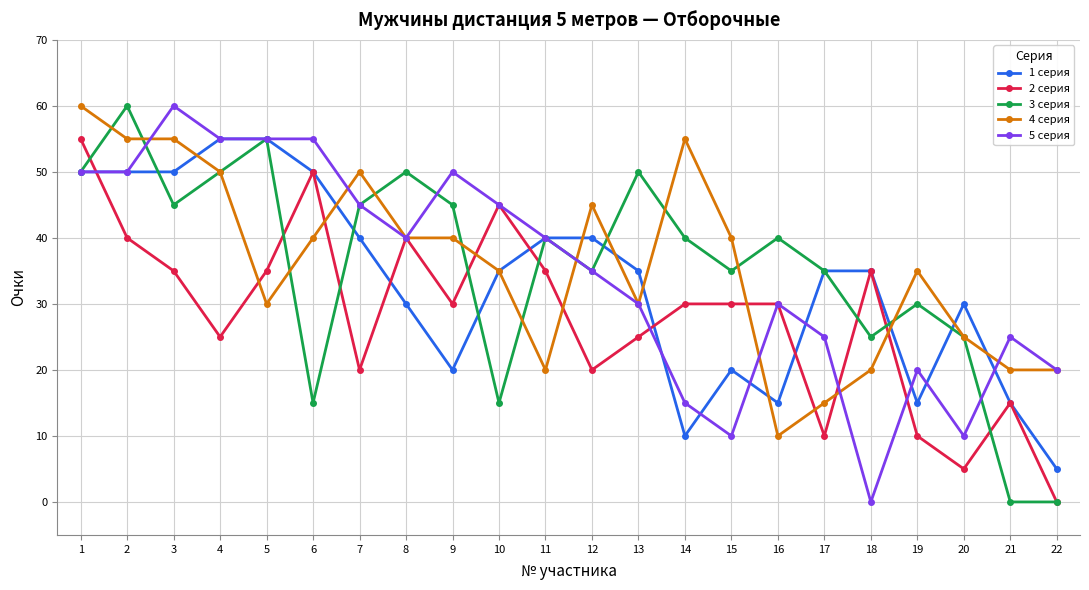

What is the highest value of the 3 серия series?

60